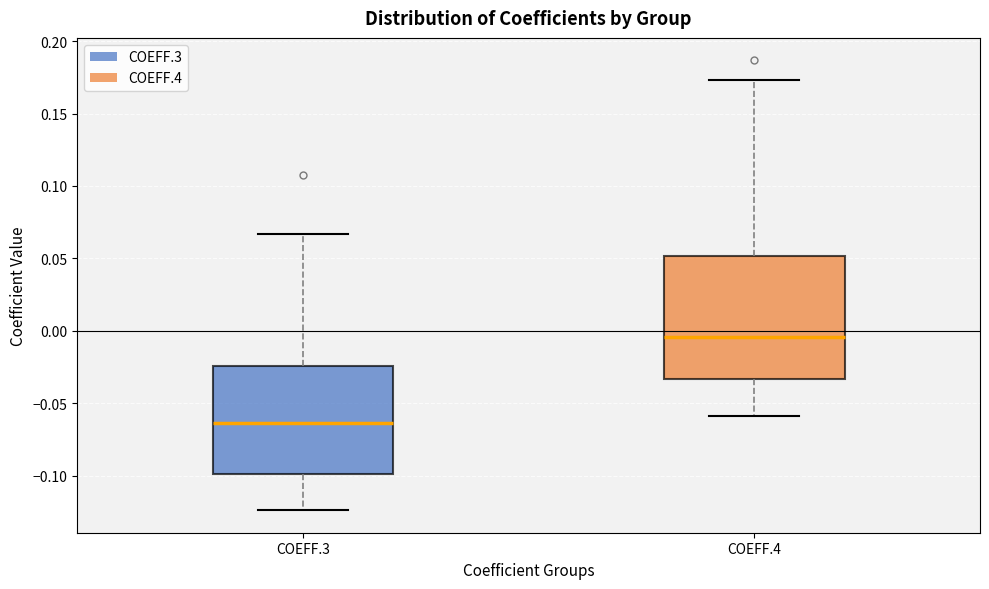

Reading left to right, read every box against the y-axis: the position of its median line, the range the box covers, and the ends of its whiskers. The values are not printed on the chart, so give them approximately, as read against the axis.

COEFF.3: median -0.065, box -0.100 to -0.025, whiskers -0.125 to 0.065
COEFF.4: median -0.005, box -0.035 to 0.050, whiskers -0.060 to 0.175